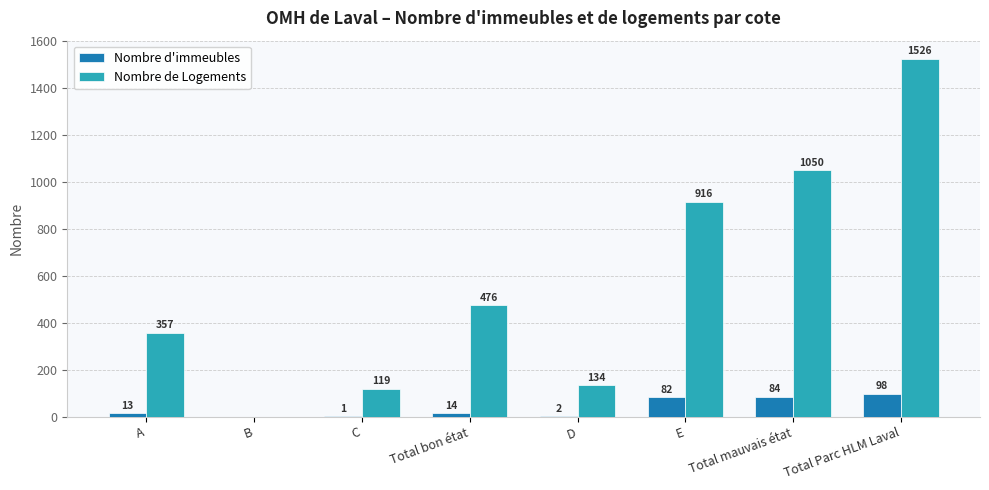

True or false: Nombre d'immeubles has a value of 98 at Total Parc HLM Laval.

True